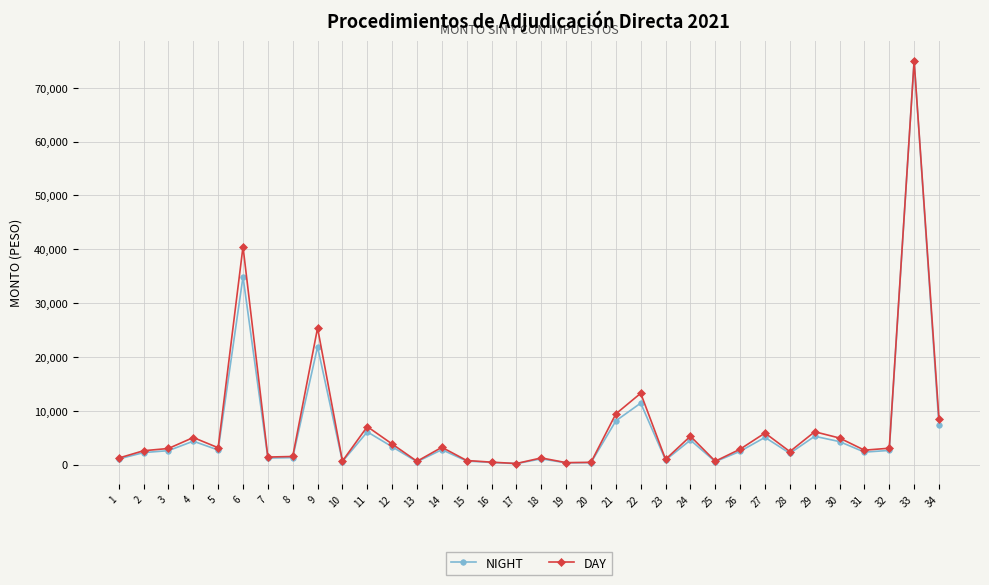

What is the difference between the maximum and minimum values in the NIGHT series?

74836.2